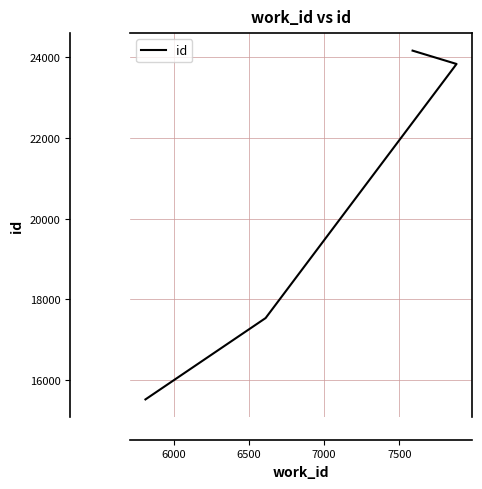

Does the chart have visible grid lines?

Yes